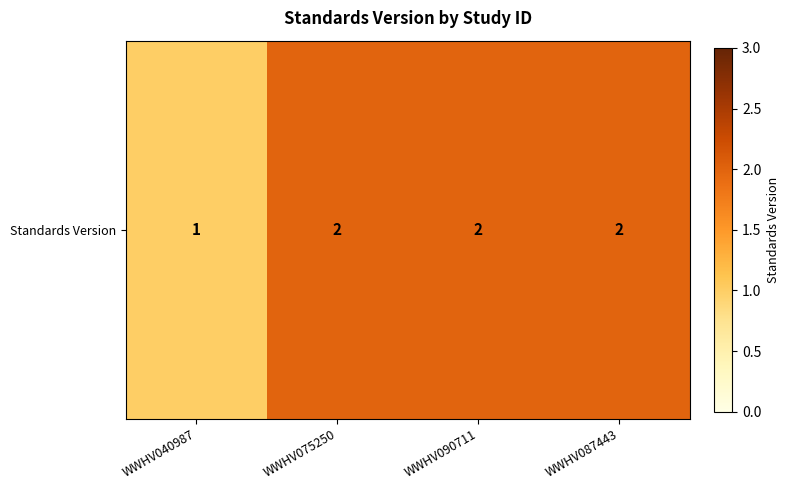

The chart shows a value of 2 at WWHV075250. True or false?

True